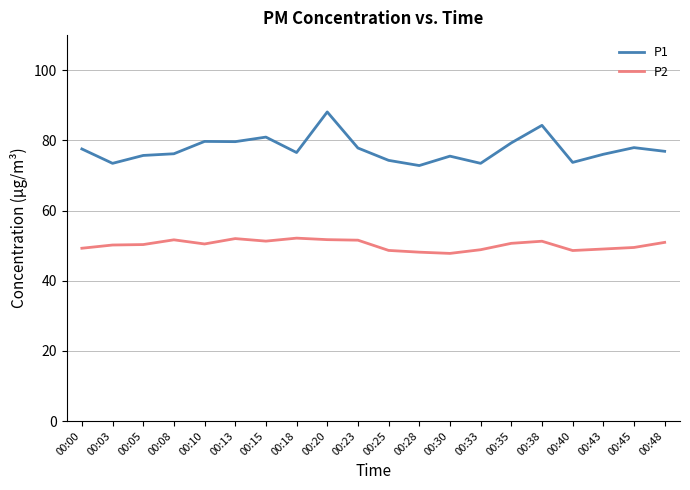

In P1, how many points are higher than both neighbors (excluding endpoints)?

6